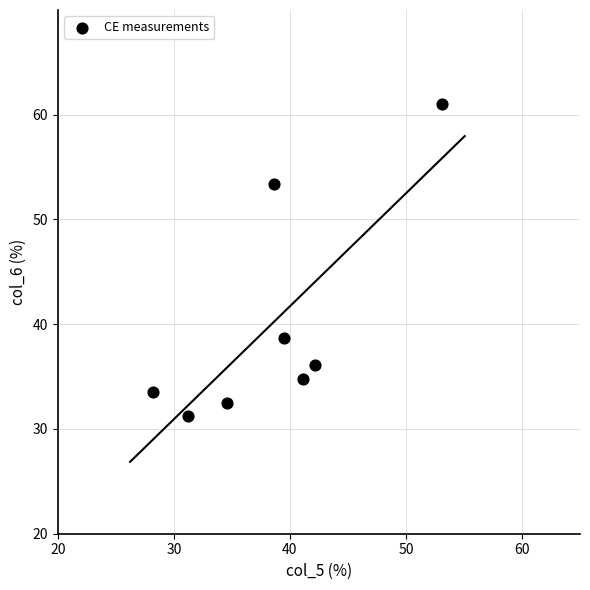

What is the average X value?

38.6